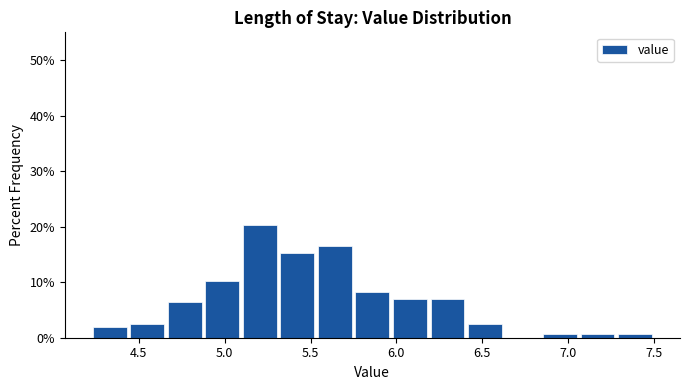

Reading left to right, transcribe this chart: for each bar, give the range it covers on the x-axis and its height. Neither the bar edges nor the heights are printed on the chart, so give them approximately, as read against the axes.

4.20 to 4.45: 2
4.45 to 4.65: 3
4.65 to 4.90: 6
4.90 to 5.10: 10
5.10 to 5.30: 20
5.30 to 5.55: 15
5.55 to 5.75: 17
5.75 to 5.95: 8
5.95 to 6.20: 7
6.20 to 6.40: 7
6.40 to 6.65: 3
6.65 to 6.85: 0
6.85 to 7.05: under 1
7.05 to 7.30: under 1
7.30 to 7.50: under 1